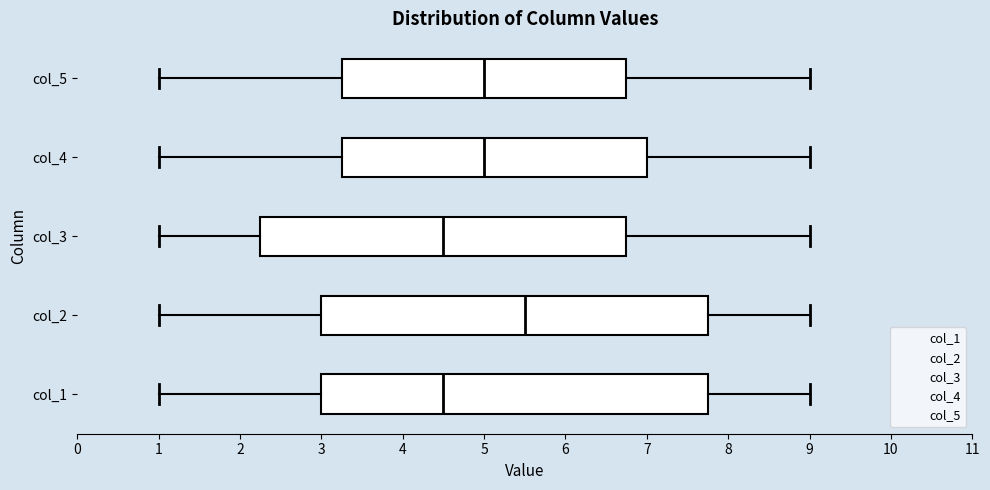

Reading bottom to top, transcribe this box plot: for each box, give where its median line is, the range the box spans, and where its two whiskers end, as read against the x-axis. The values are not printed on the chart, so give them approximately, as read against the axis.

col_1: median 4.5, box 3.0 to 7.8, whiskers 1.0 to 9.0
col_2: median 5.5, box 3.0 to 7.8, whiskers 1.0 to 9.0
col_3: median 4.5, box 2.3 to 6.8, whiskers 1.0 to 9.0
col_4: median 5.0, box 3.3 to 7.0, whiskers 1.0 to 9.0
col_5: median 5.0, box 3.3 to 6.8, whiskers 1.0 to 9.0